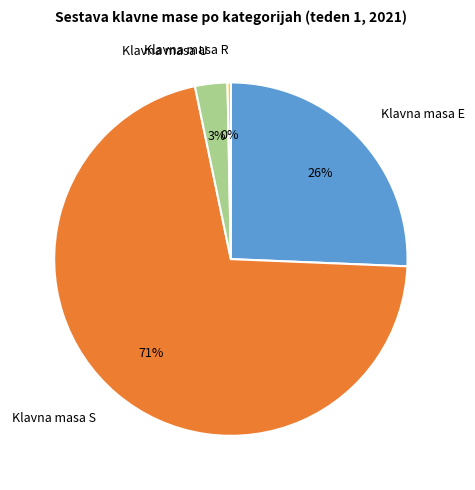

Which has a higher value, Klavna masa S or Klavna masa R?

Klavna masa S